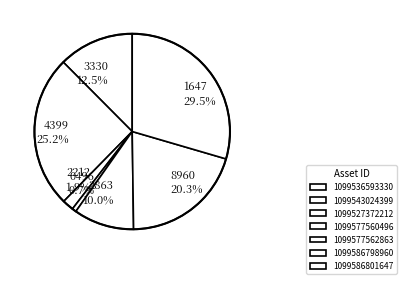

Approximately how many times larger is the value at 1099577560496 compared to 1099527372212?

0.4